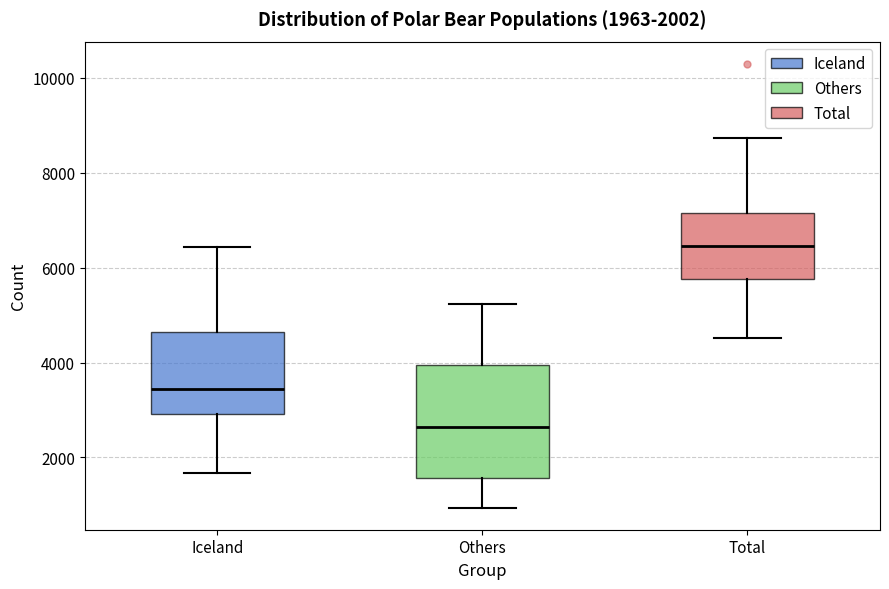

Which box has the lowest median line?

Others